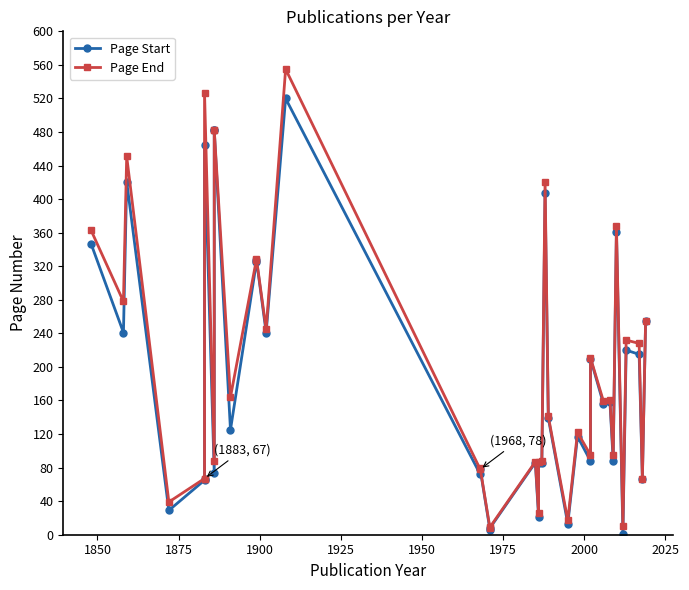

How many data points in Page Start are above 139?

18